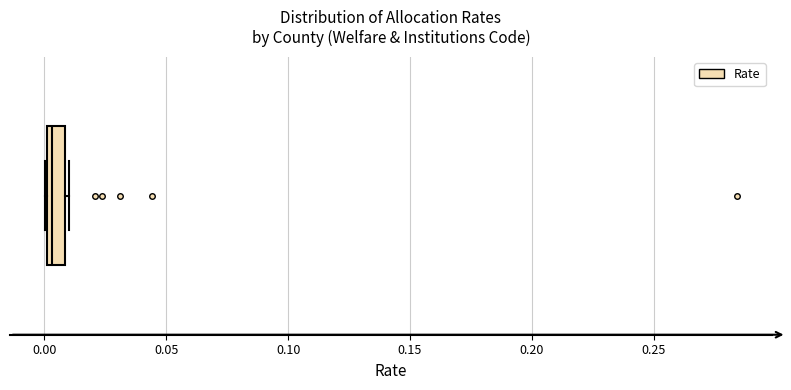

Where does the median line of the box sit on the x-axis? The values are not printed on the chart, so give them approximately, as read against the axis.

0.005